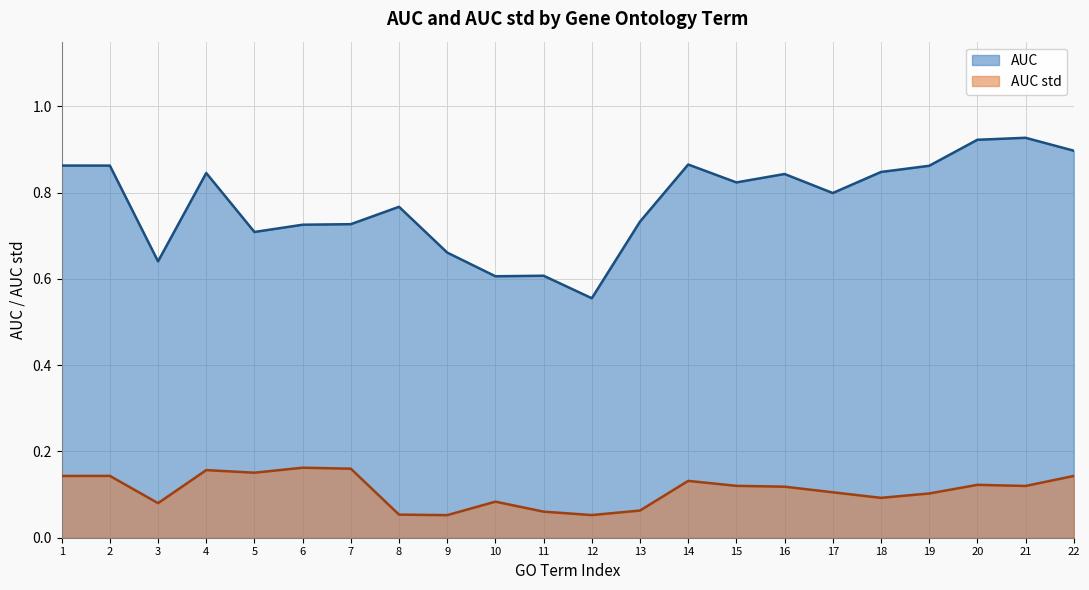

At how many categories does at least one series exceed 0?

22